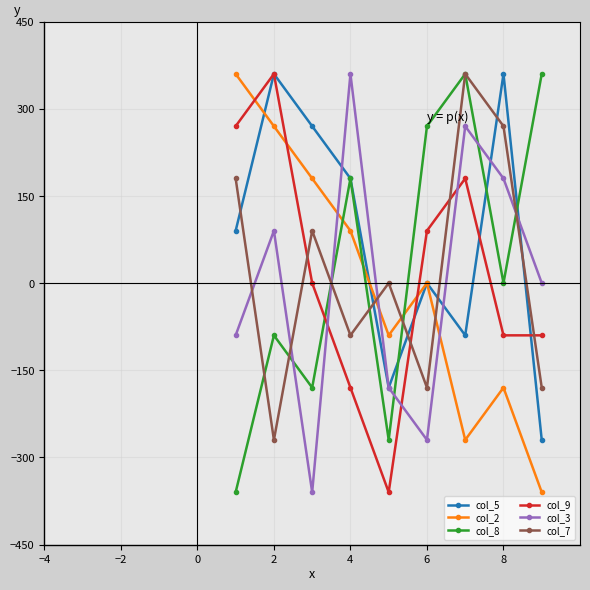

What is the smallest value displayed?

-360